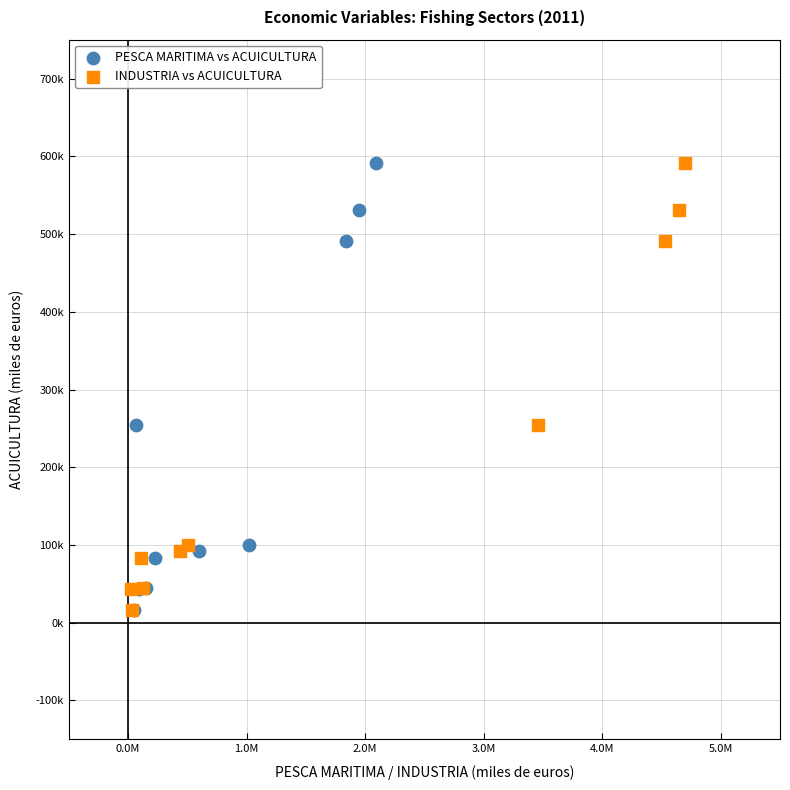

What are all the series names shown in the legend?

PESCA MARITIMA vs ACUICULTURA, INDUSTRIA vs ACUICULTURA